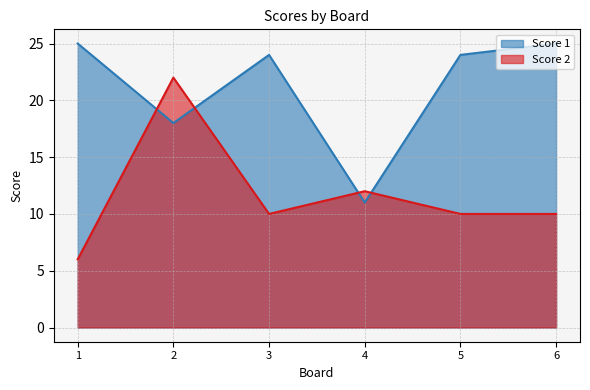

At 2, list the series in order from smallest to largest.

Score 1, Score 2